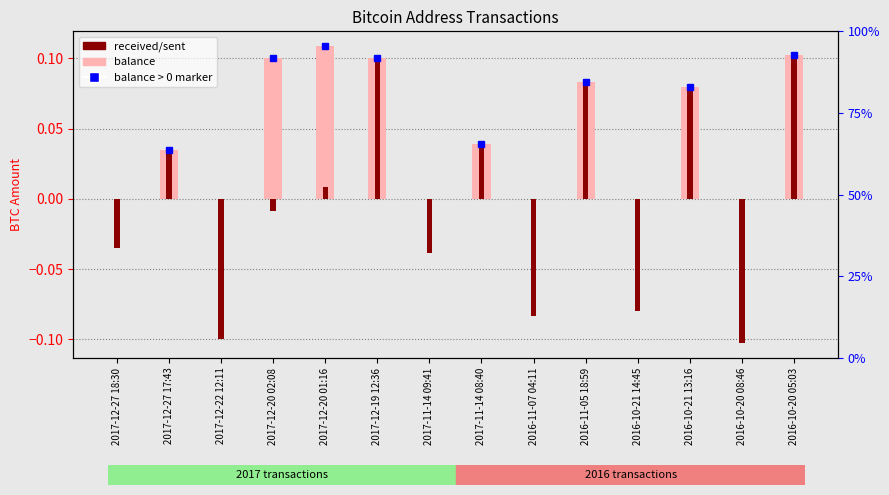

Reading left to right, what are all the values shown in this chart?

balance: 0.0	0.0	0.0	0.1	0.1	0.1	0.0	0.0	0.0	0.1	0.0	0.1	0.0	0.1
received/sent: -0.0	0.0	-0.1	-0.0	0.0	0.1	-0.0	0.0	-0.1	0.1	-0.1	0.1	-0.1	0.1